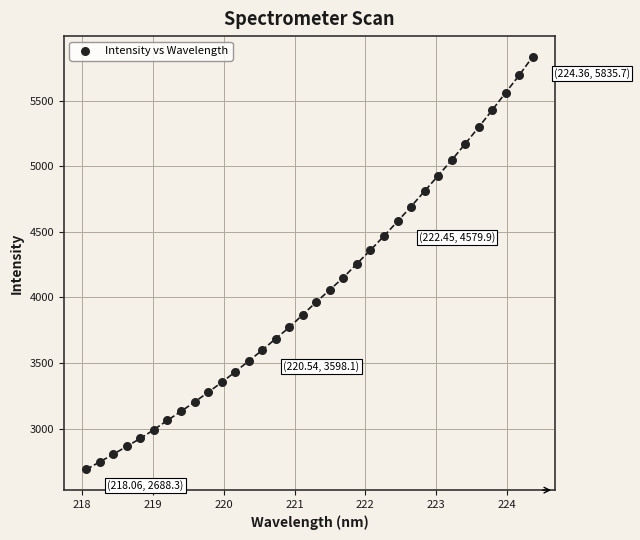

What is the range of X values (max minus min)?

6.3